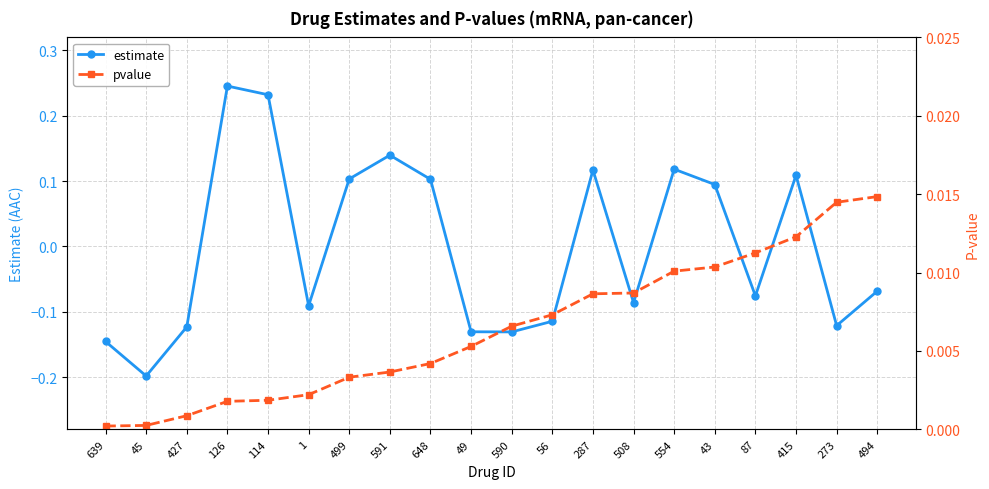

At which label does estimate reach its minimum?

45